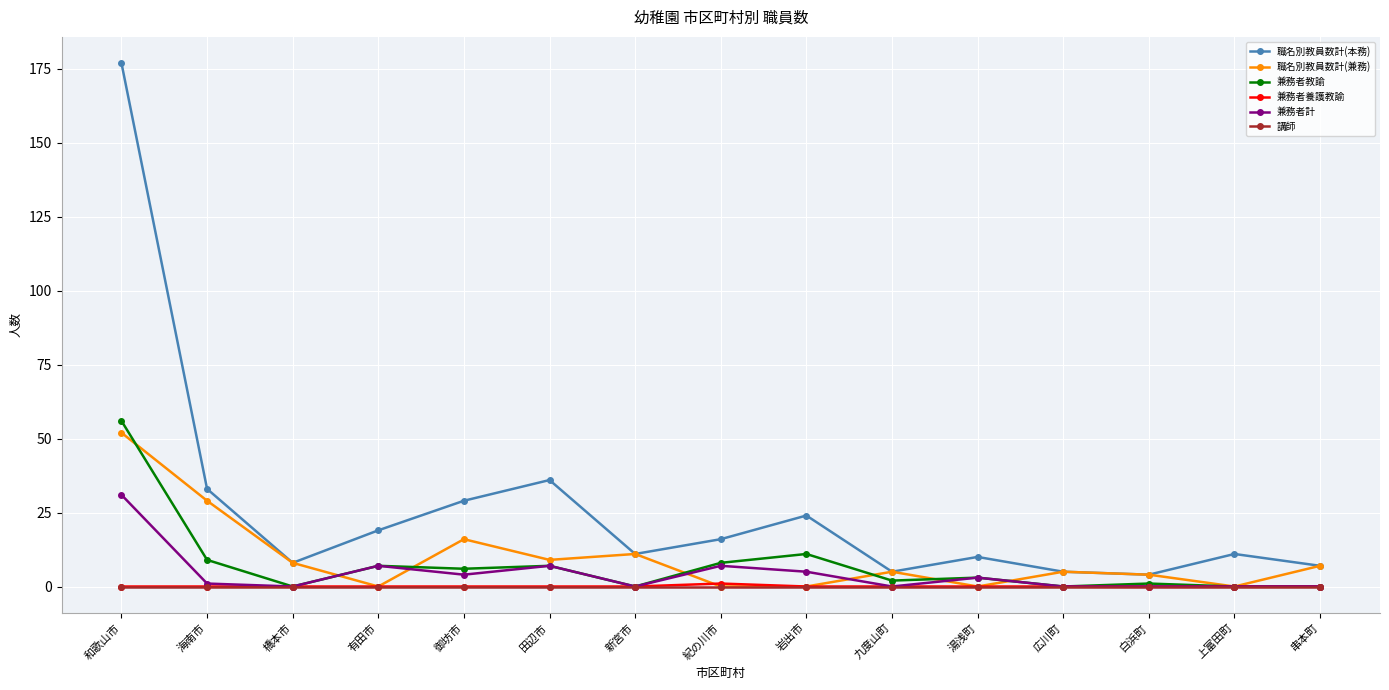

Reading left to right, what are all the values shown in this chart?

職名別教員数計(本務): 177	33	8	19	29	36	11	16	24	5	10	5	4	11	7
職名別教員数計(兼務): 52	29	8	0	16	9	11	0	0	5	0	5	4	0	7
兼務者教諭: 56	9	0	7	6	7	0	8	11	2	3	0	1	0	0
兼務者養護教諭: 0	0	0	0	0	0	0	1	0	0	0	0	0	0	0
兼務者計: 31	1	0	7	4	7	0	7	5	0	3	0	0	0	0
講師: 0	0	0	0	0	0	0	0	0	0	0	0	0	0	0